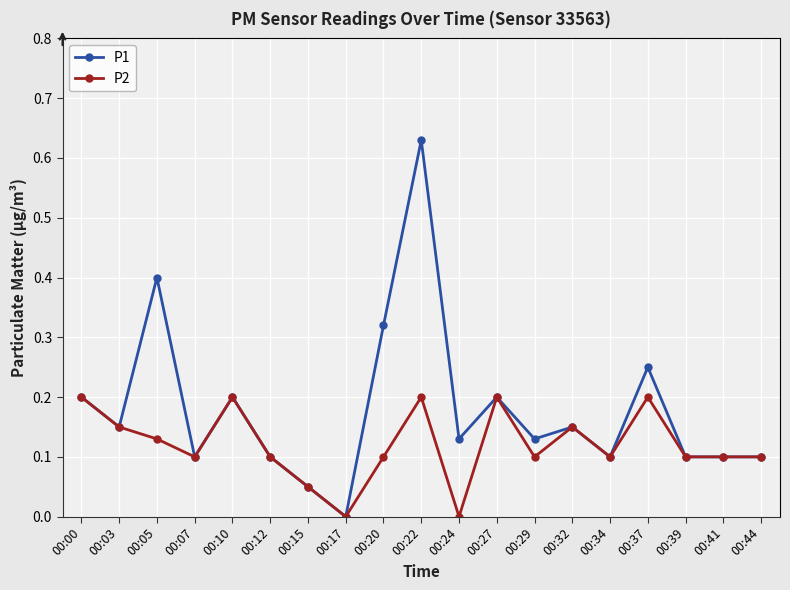

True or false: P1 has a value of 0.4 at 00:05.

True